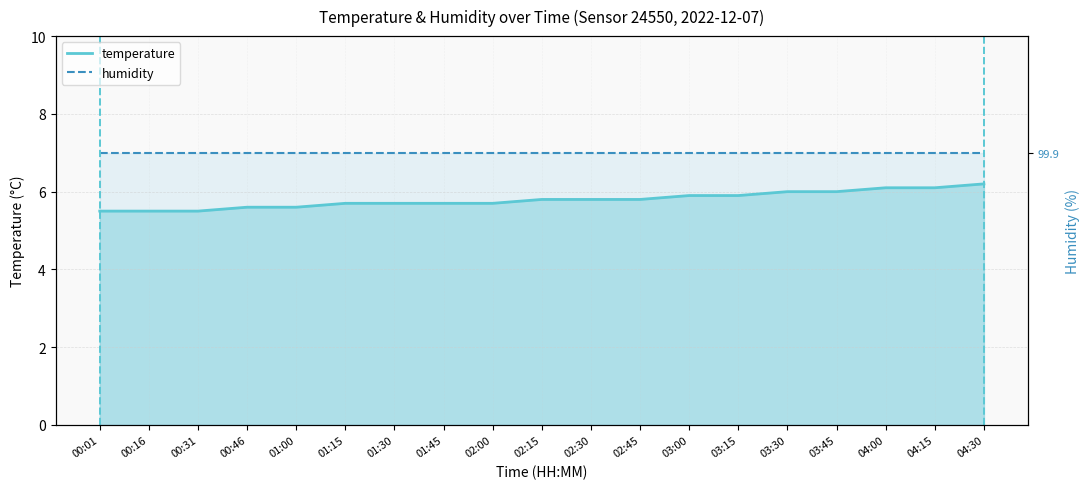

What is the change in value from 01:15 to 03:45?

+0.3